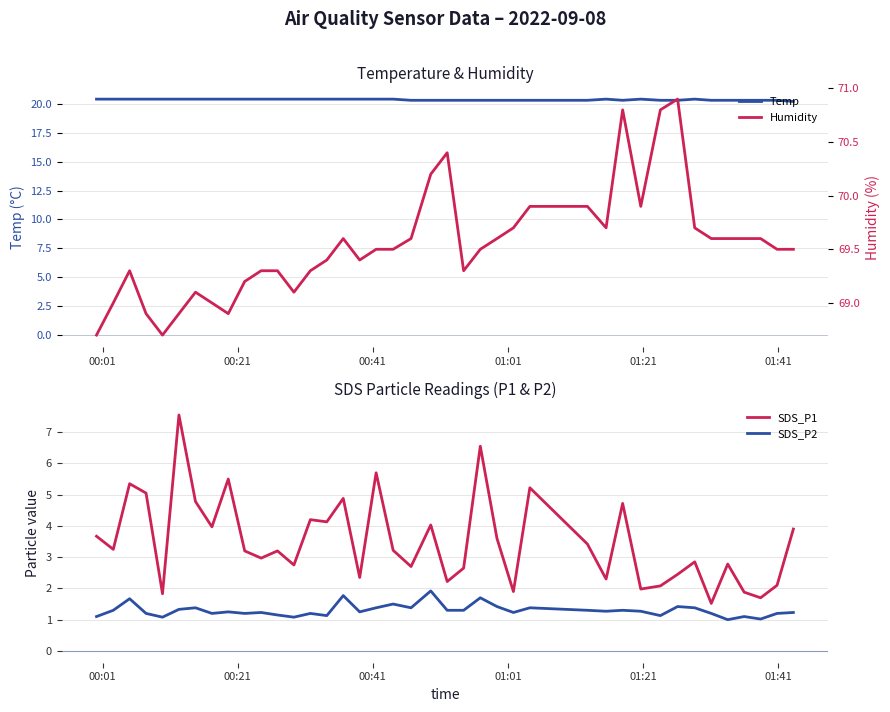

What is the highest value of the SDS_P2 series?

1.9